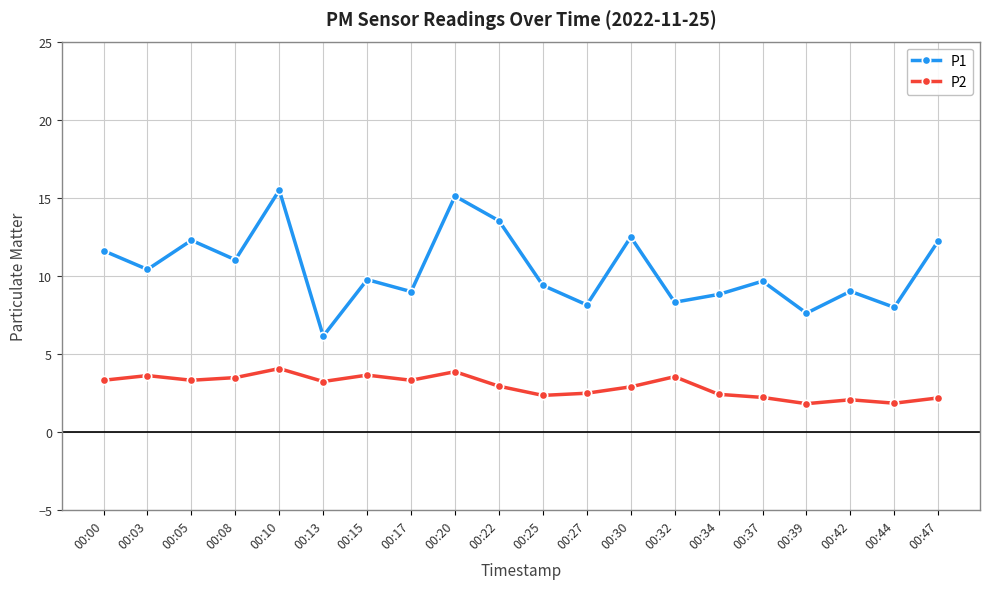

What is the difference between the highest and lowest values at 00:22?

10.6